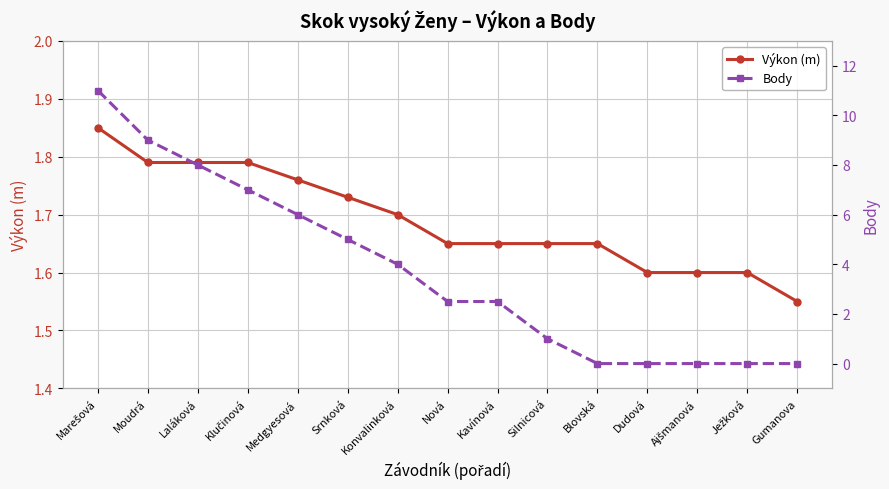

Where do Body and Výkon (m) first cross each other?

Kavínová and Silnicová